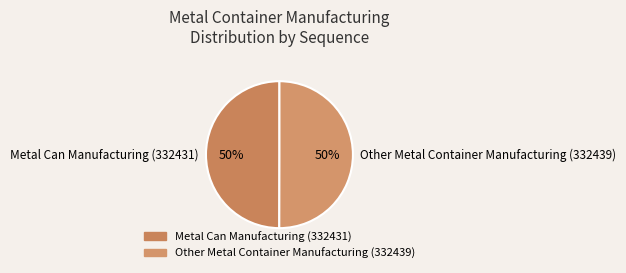

The Metal Can Manufacturing (332431) slice represents 45% of the pie. True or false?

False